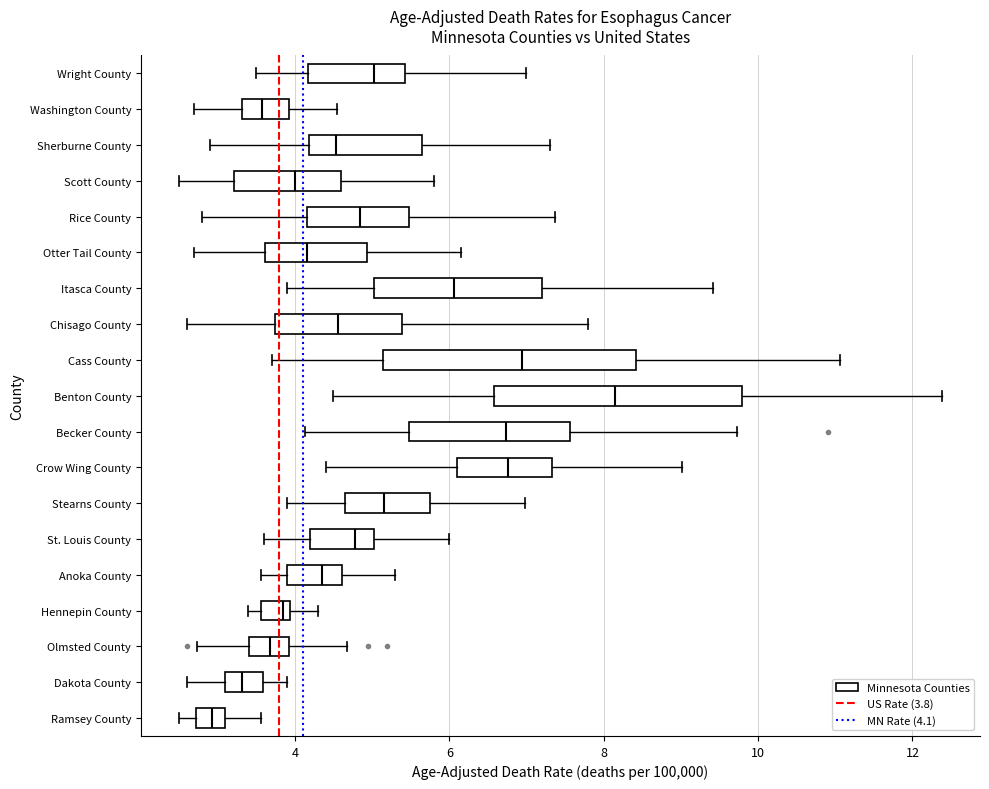

Which box's median line is the furthest to the right?

Benton County